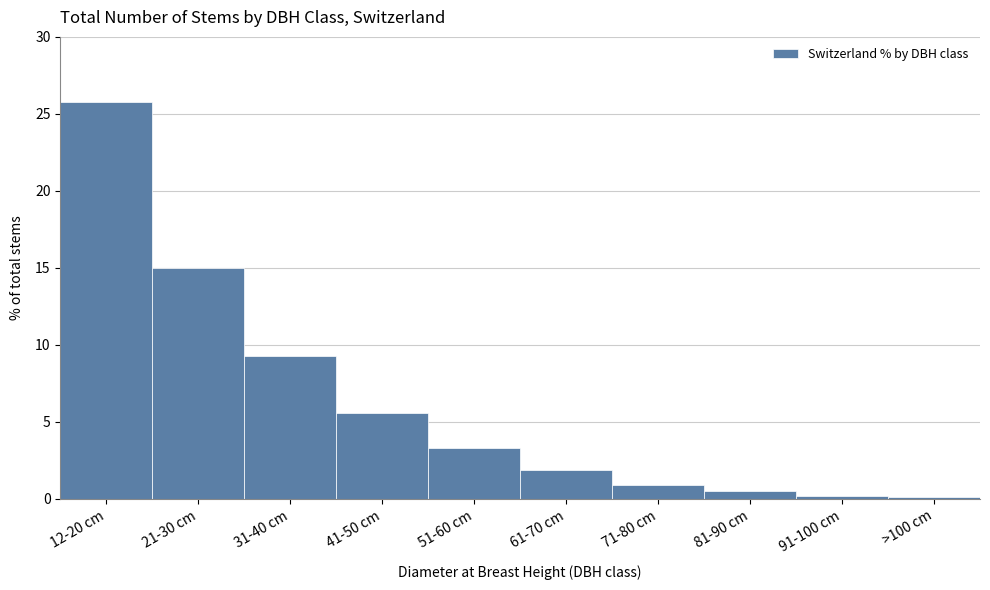

What is the average value?

6.3